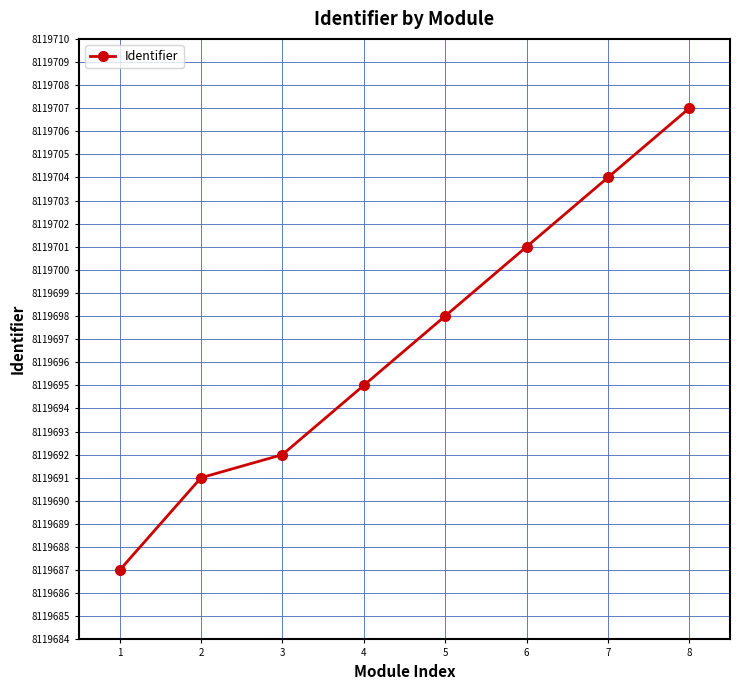

True or false: there are more than 2 points higher than both neighbors.

False